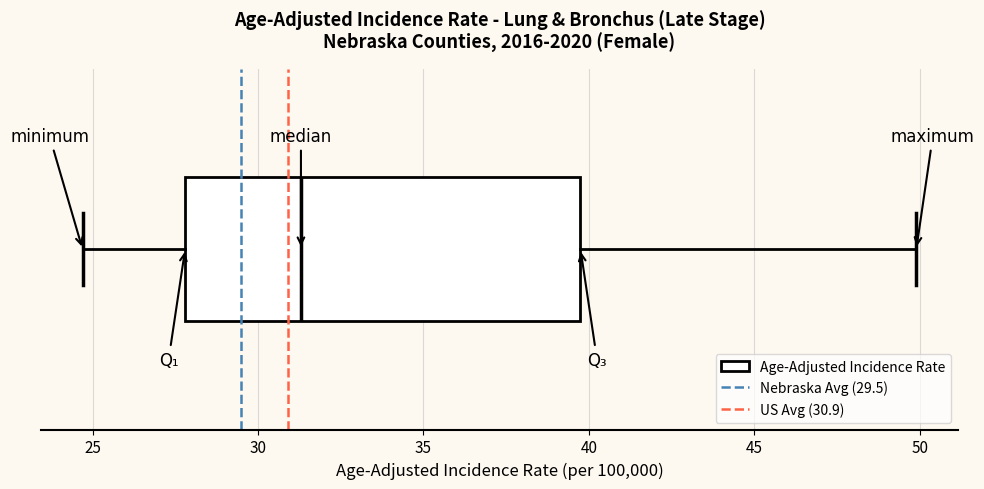

Read this box plot against the x-axis: the position of the median line, the range covered by the box, and the ends of both whiskers. The values are not printed on the chart, so give them approximately, as read against the axis.

median 31.5, box 28.0 to 40.0, whiskers 24.5 to 50.0